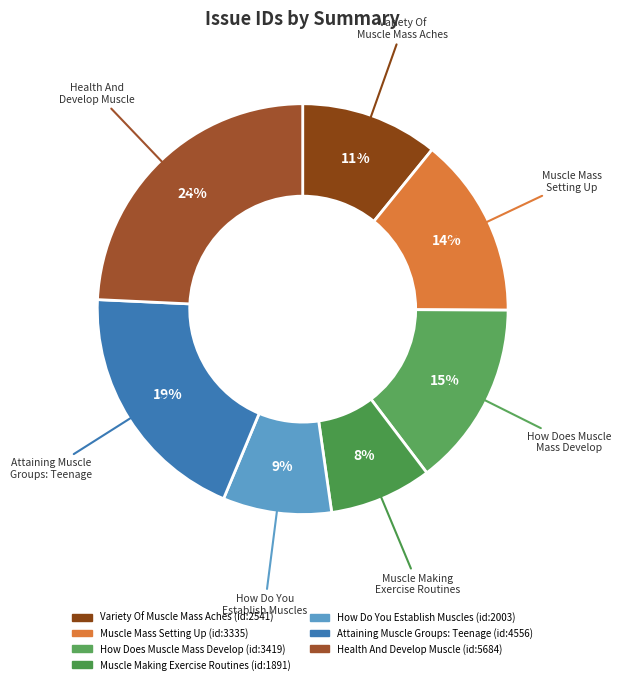

To the nearest percent, what is the average slice percentage?

14%